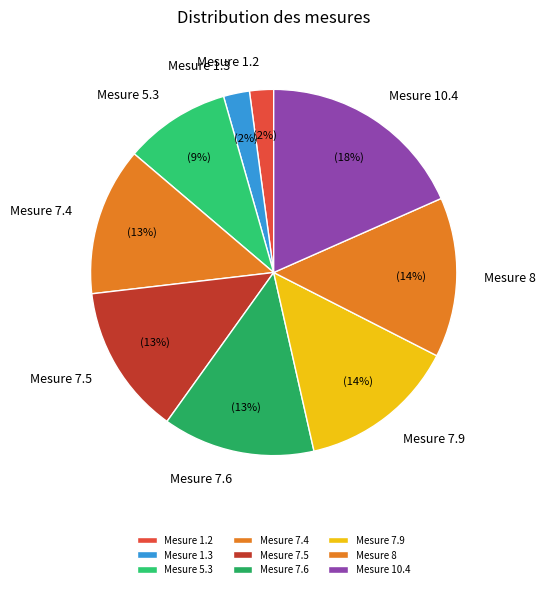

Do Mesure 7.6 and Mesure 1.3 together represent more than half of the pie?

No